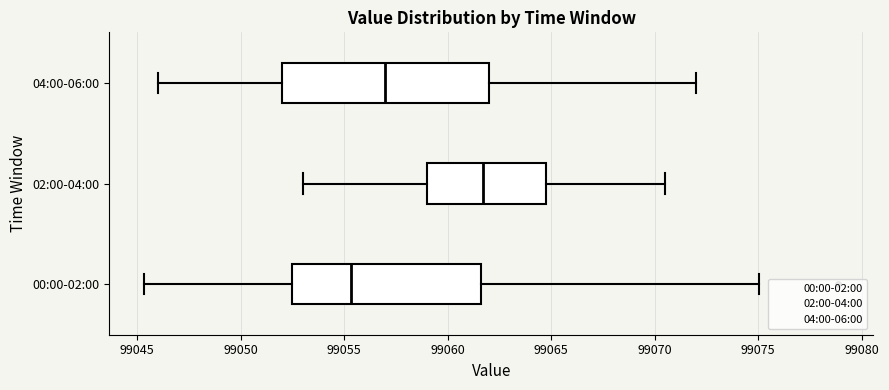

Reading bottom to top, read every box against the x-axis: the position of its median line, the range the box covers, and the ends of its whiskers. The values are not printed on the chart, so give them approximately, as read against the axis.

00:00-02:00: median 99055.5, box 99052.5 to 99061.5, whiskers 99045.5 to 99075.0
02:00-04:00: median 99061.5, box 99059.0 to 99065.0, whiskers 99053.0 to 99070.5
04:00-06:00: median 99057.0, box 99052.0 to 99062.0, whiskers 99046.0 to 99072.0